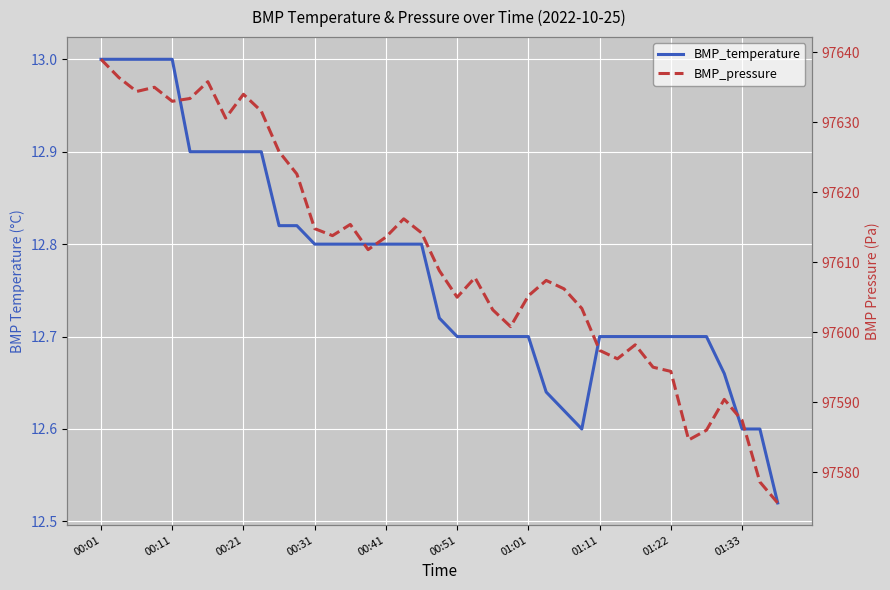

What is the highest value of the BMP_temperature series?

13.0